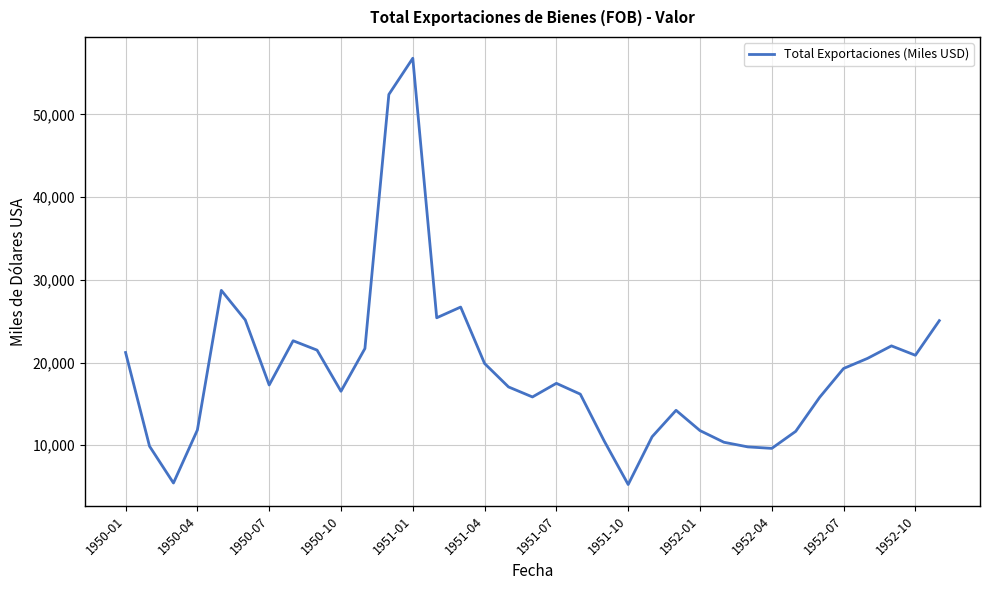

What is the difference between the maximum and minimum values?

51517